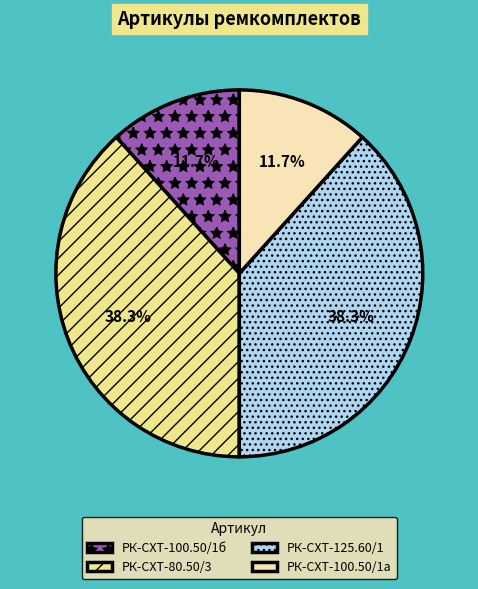

Is there any slice that represents more than half of the pie?

No